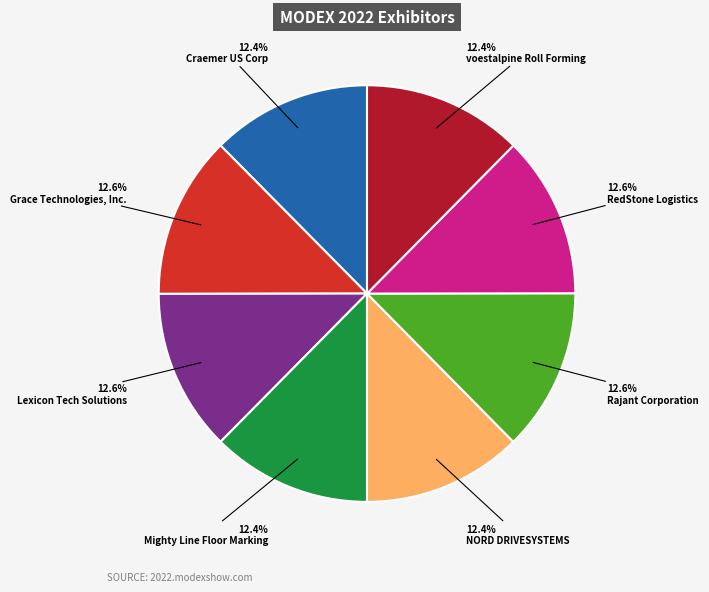

To the nearest percent, what portion does Grace Technologies, Inc. represent?

13%